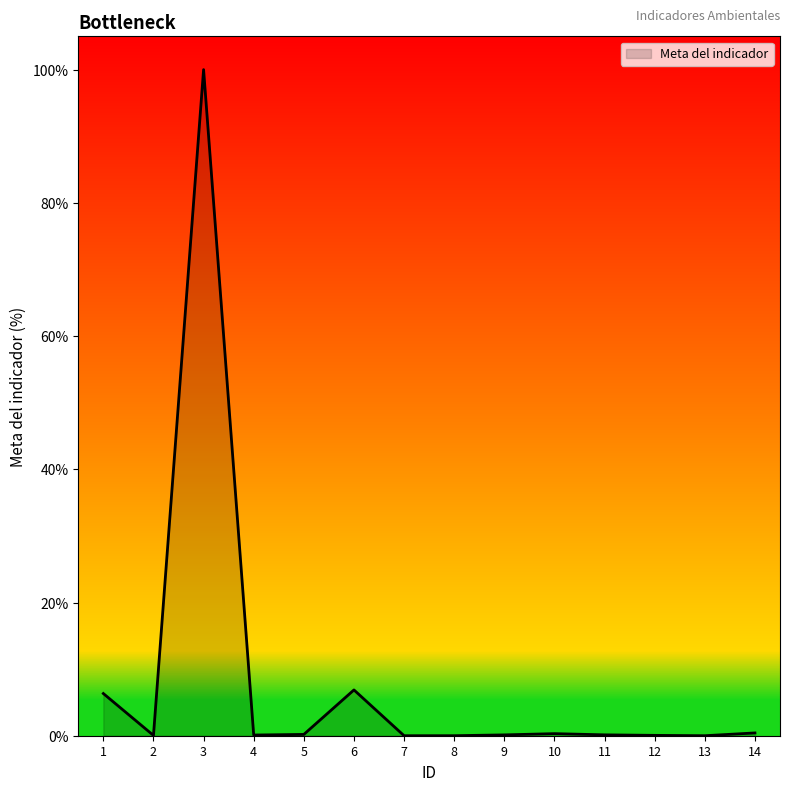

What is the greatest value displayed?

100.0